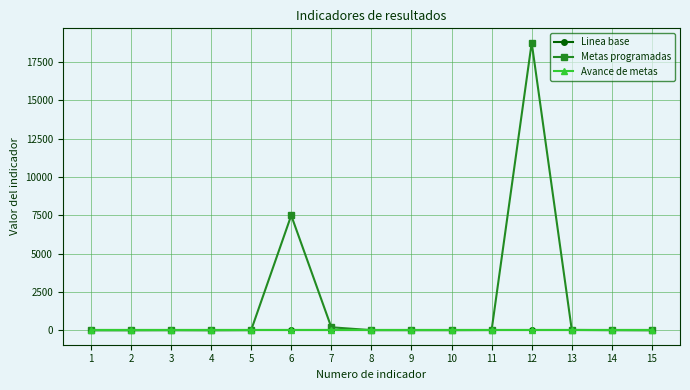

At which label does Metas programadas reach its minimum?

1